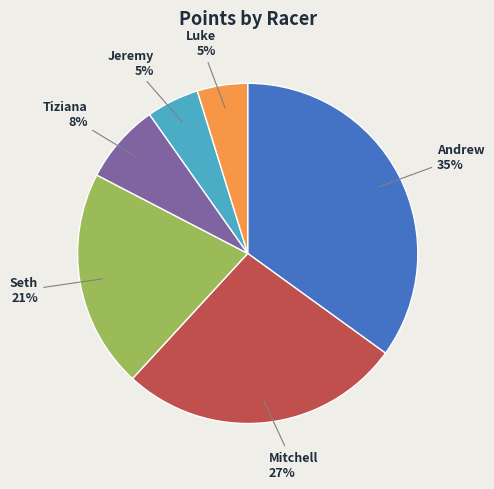

Do Seth and Jeremy together represent more than half of the pie?

No